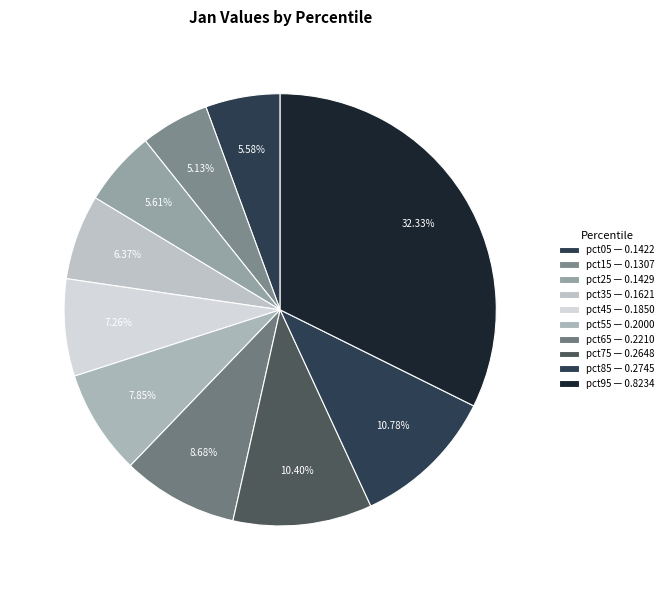

Which slice is the largest?

pct95